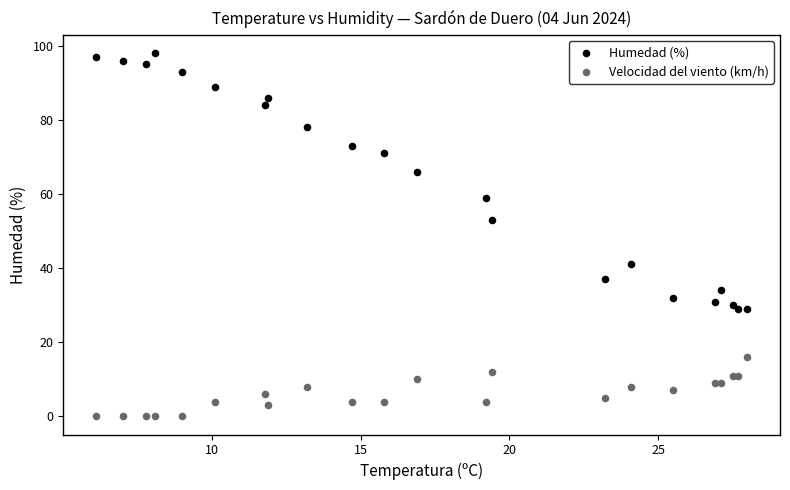

What are all the series names shown in the legend?

Humedad (%), Velocidad del viento (km/h)